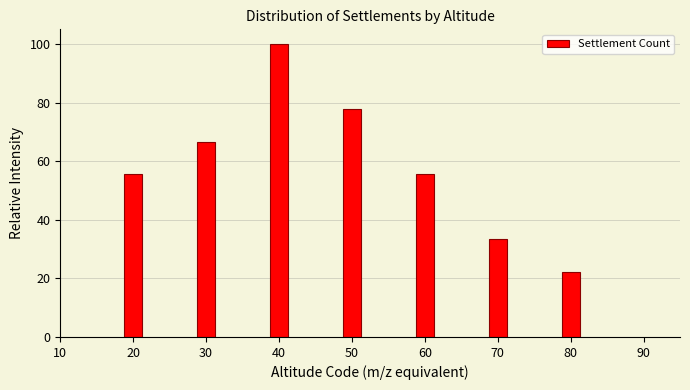

Reading left to right, what are all the values shown in this chart?

20=55.6	30=66.7	40=100.0	50=77.8	60=55.6	70=33.3	80=22.2